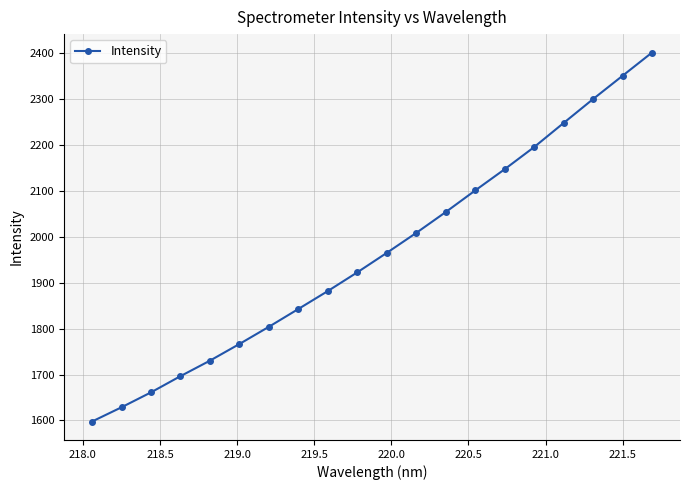

What is the minimum value shown in the chart?

1597.7